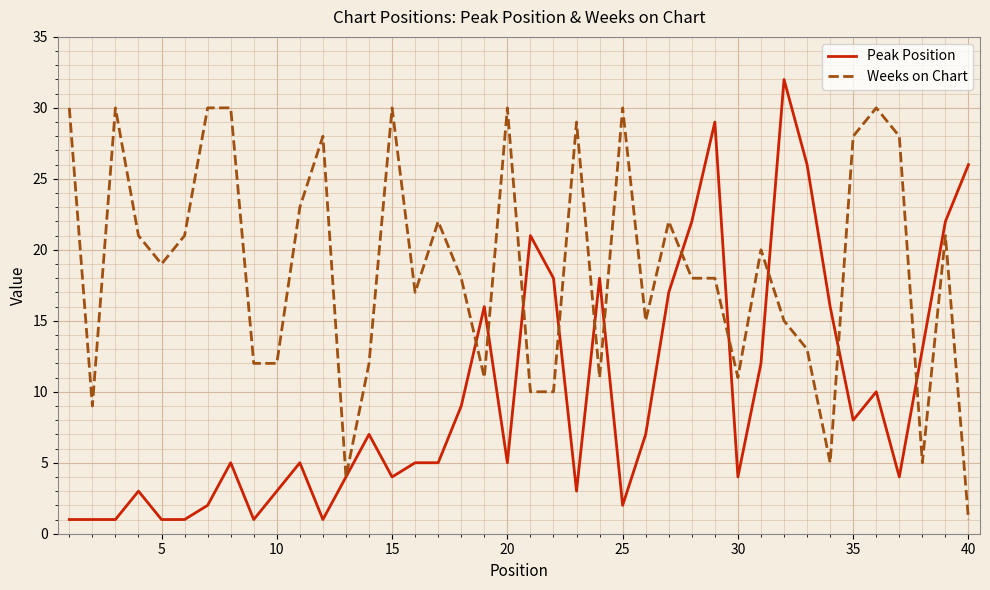

Rank the series by their average value, from highest to lowest.

Weeks on Chart, Peak Position